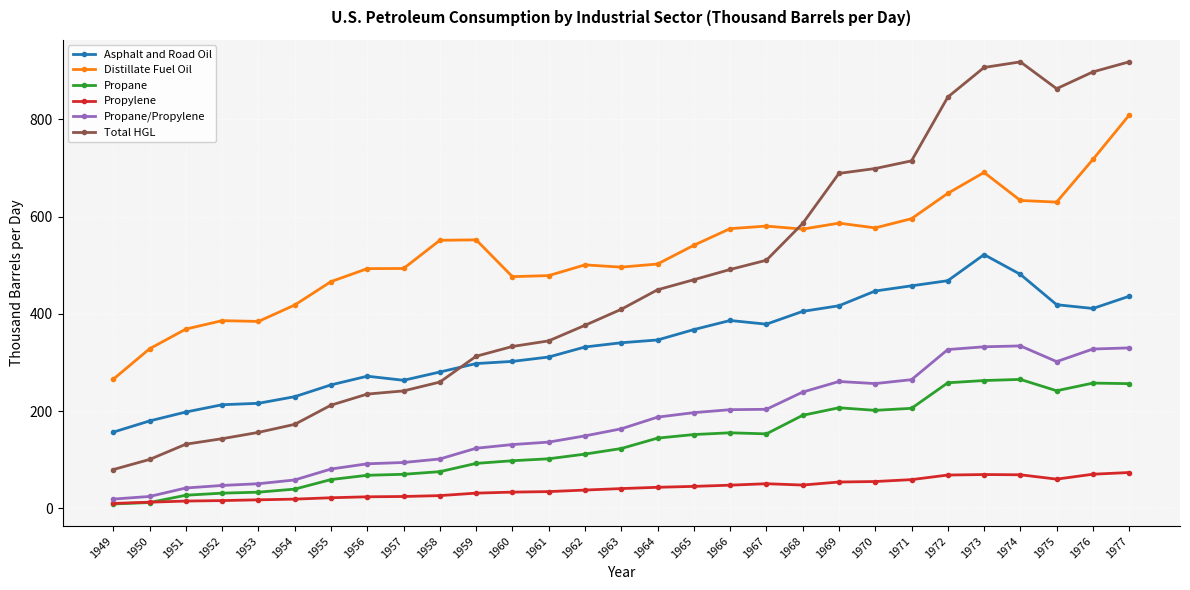

Between 1951 and 1964, which series saw the biggest shift?

Total HGL